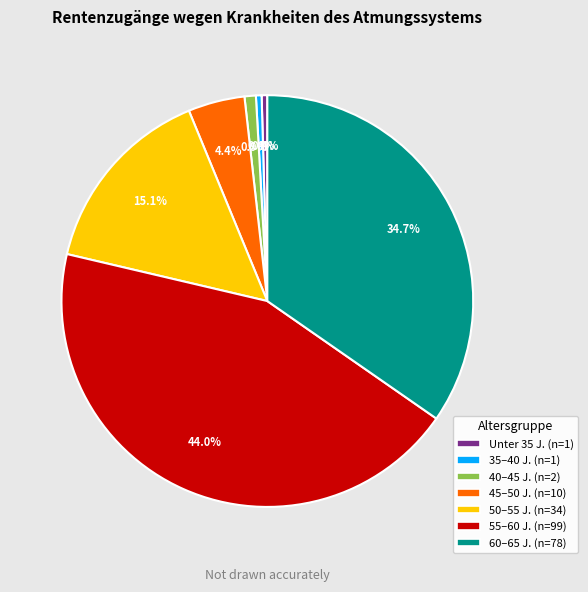

Is there any slice that represents more than half of the pie?

No